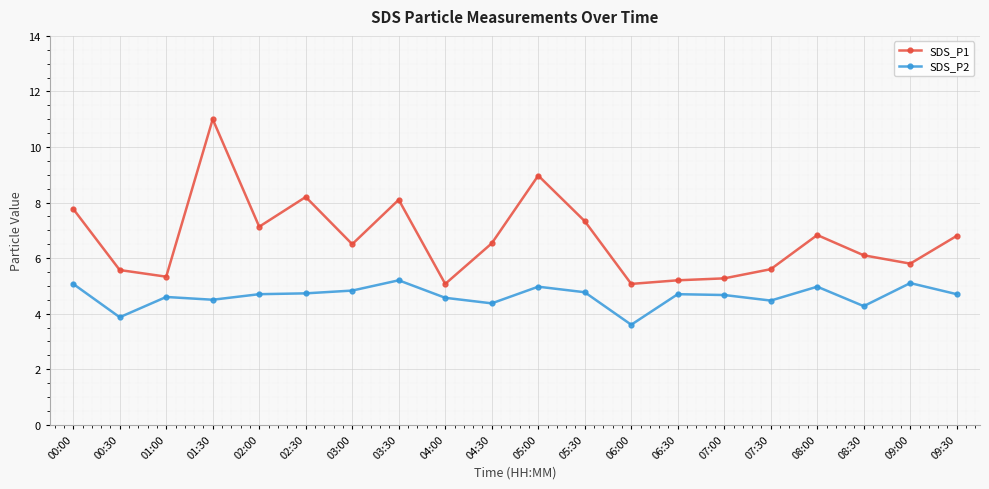

What is the difference between the second highest and second lowest values in the SDS_P2 series?

1.2